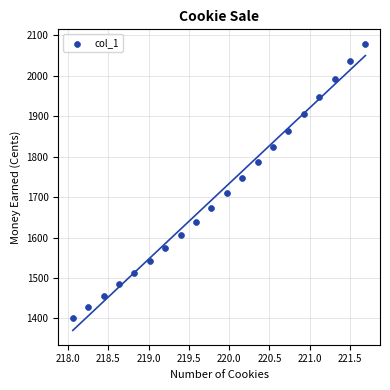

What is the range of X values (max minus min)?

3.6